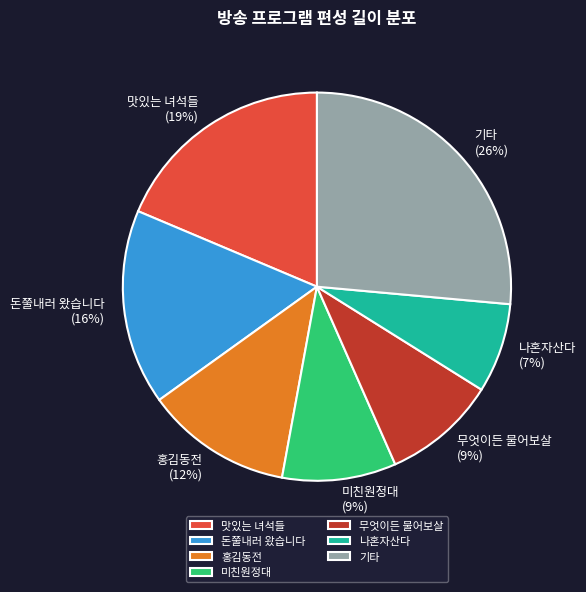

Count the number of slices in the pie.

7